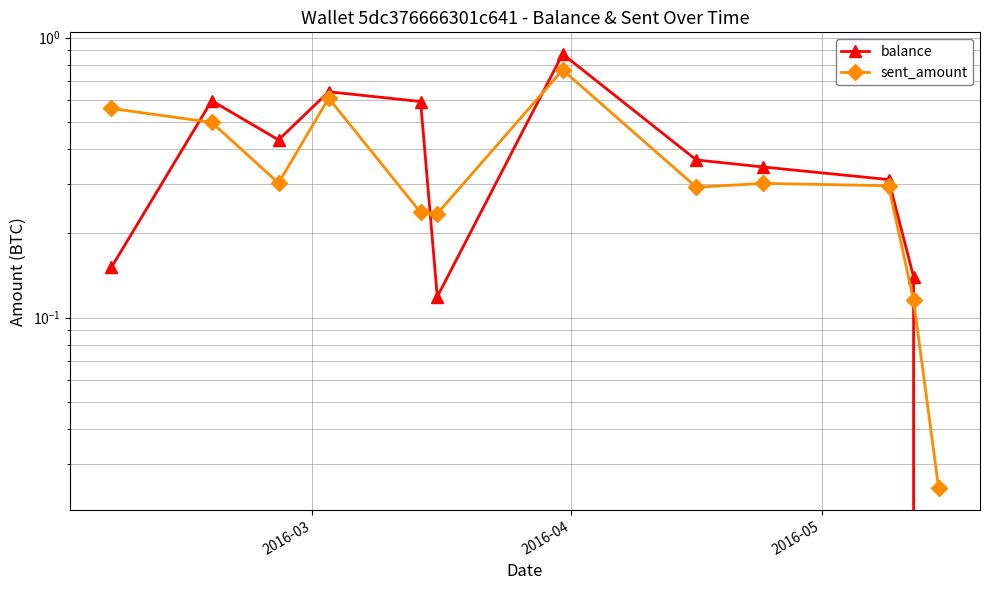

How many balance values are between 0 and 1?

12